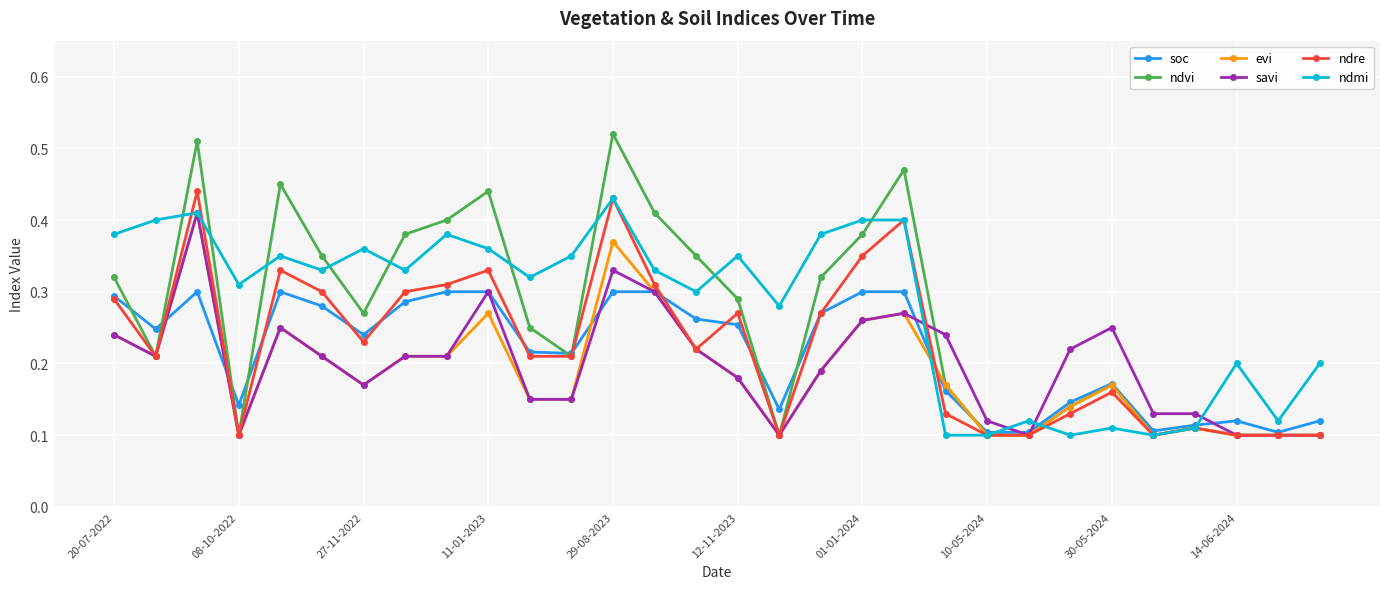

True or false: evi has more than 1 points higher than both neighbors.

True